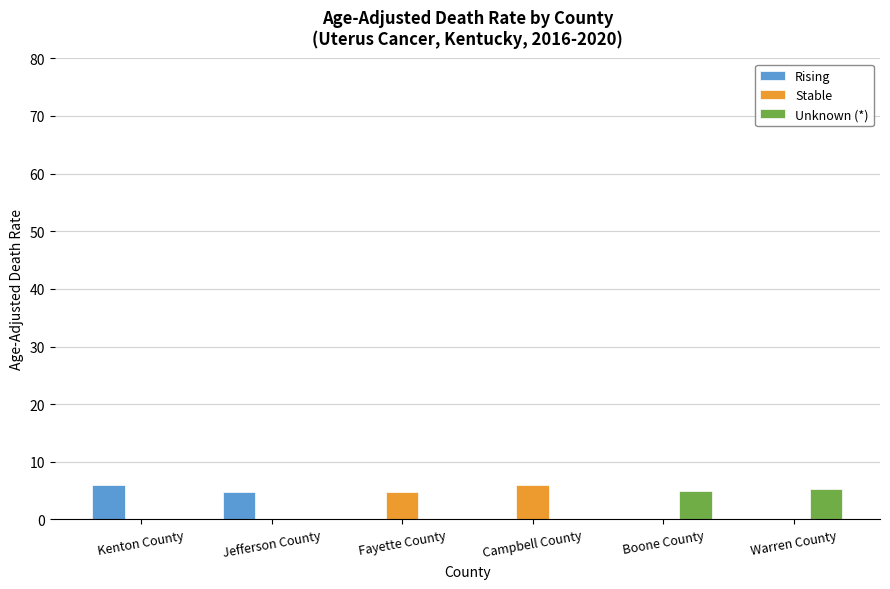

True or false: Unknown (*) has a value of 0.0 at Kenton County.

True